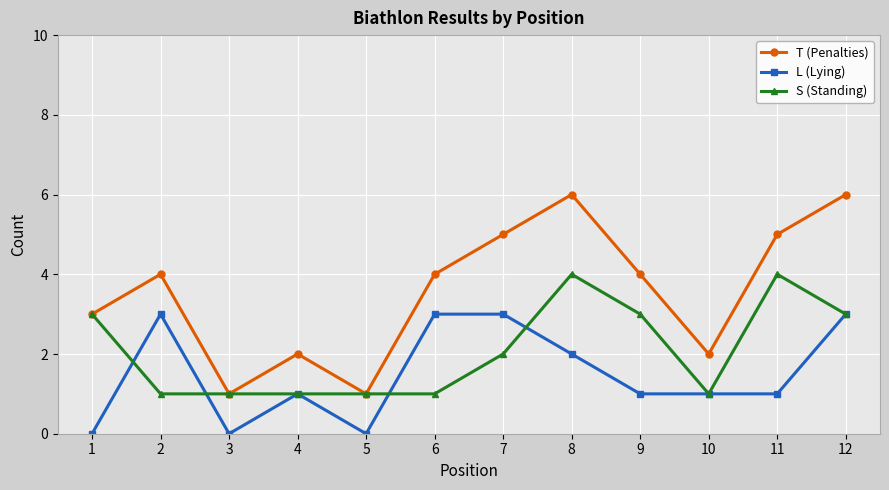

What are all the series names shown in the legend?

T (Penalties), L (Lying), S (Standing)